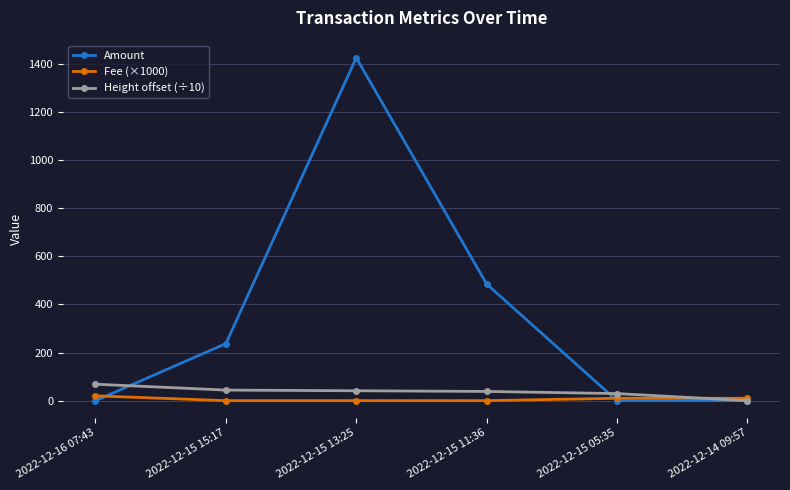

Where is the first local maximum for Amount?

2022-12-15 13:25